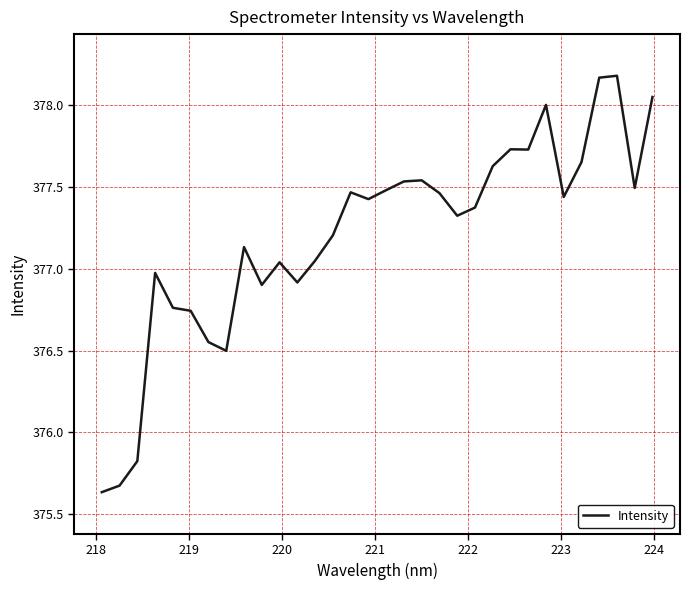

How many lines are shown in the chart?

1